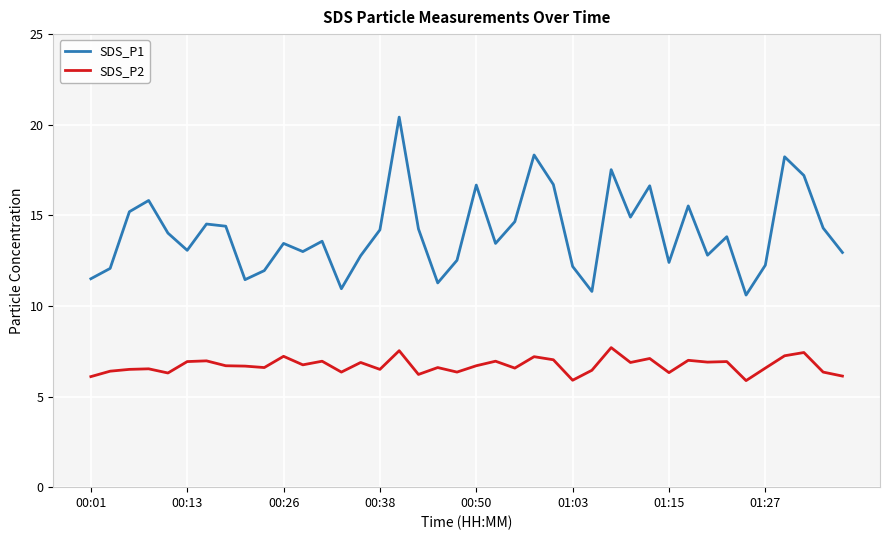

In SDS_P1, how many points are higher than both neighbors (excluding endpoints)?

12